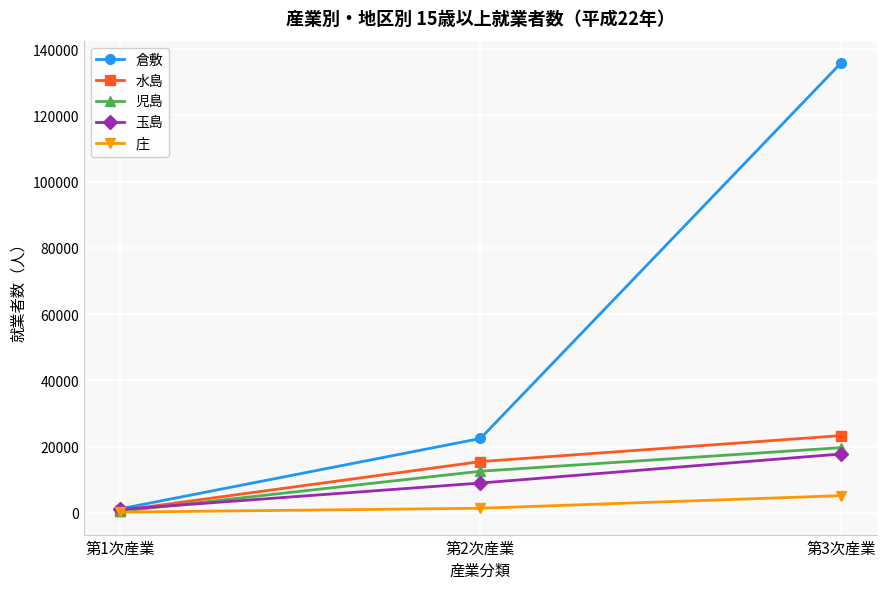

What is the label of the 1st point from the left?

第1次産業